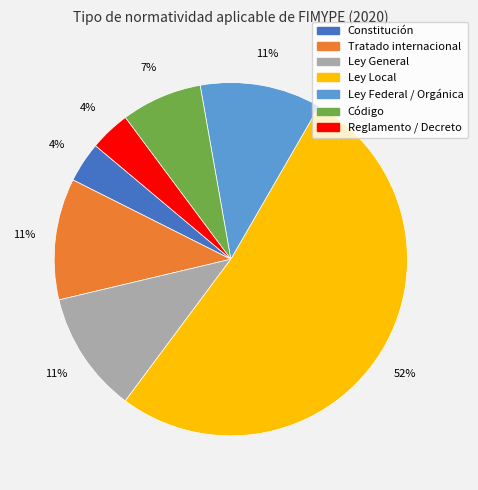

To the nearest percent, what is the difference between the largest and smallest slice percentages?

48%